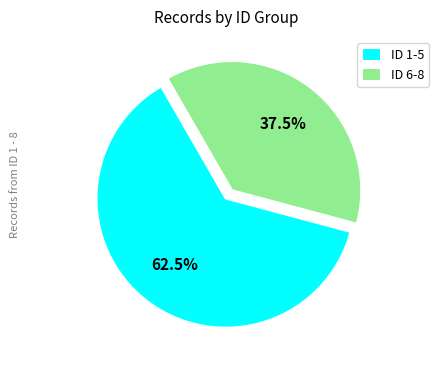

How many segments does this pie chart have?

2